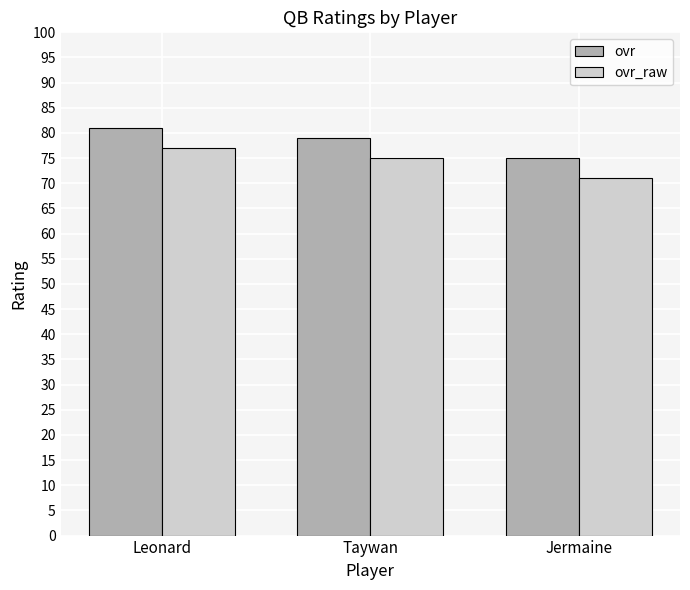

At which label does ovr first exceed 79?

Leonard